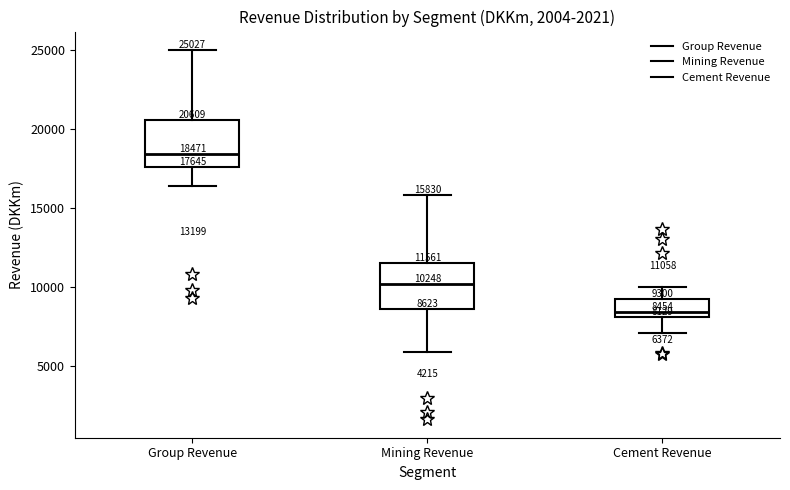

Which box's median line is the highest?

Group Revenue